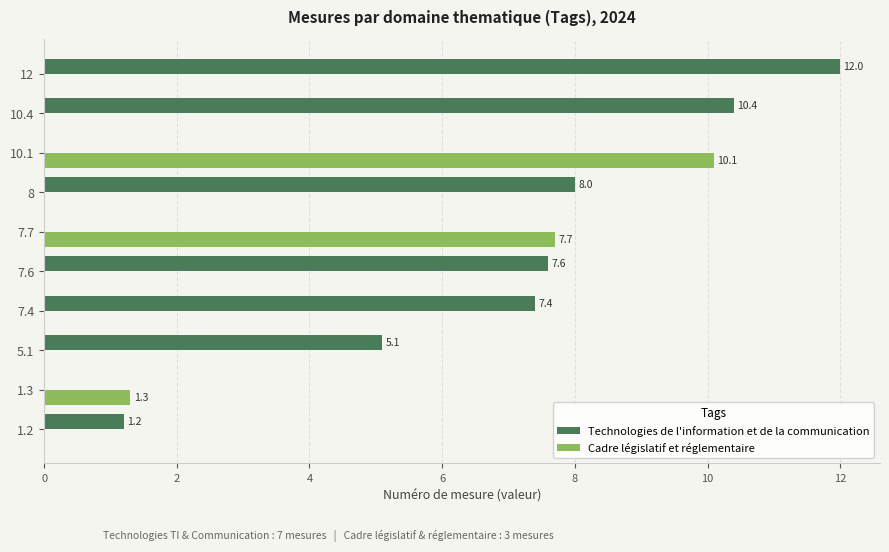

Between 5.1 and 10.4, which series saw the biggest shift?

Technologies de l'information et de la communication